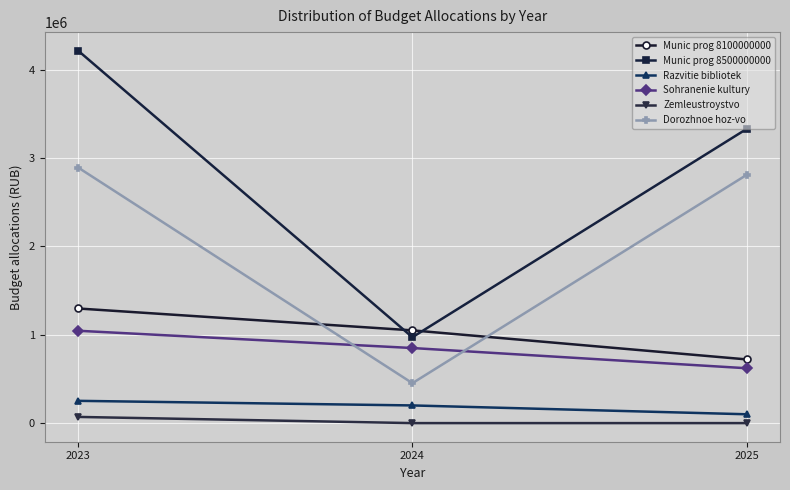

At how many categories does at least one series exceed 2544692?

2